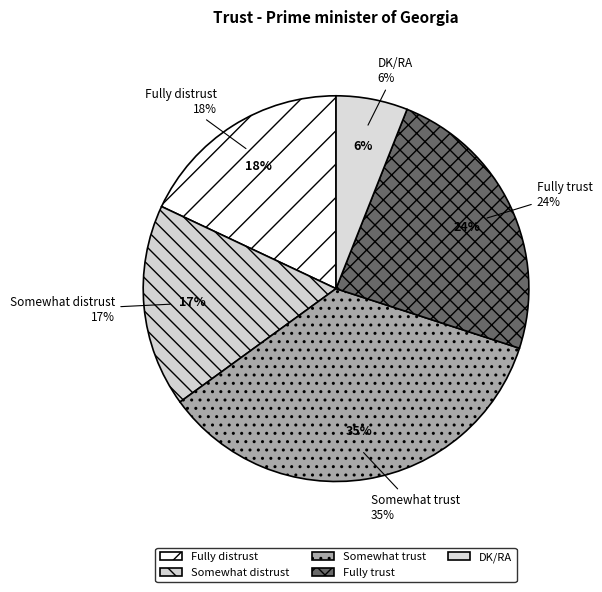

To the nearest percent, what is the difference between the Fully trust and DK/RA slice percentages?

18%